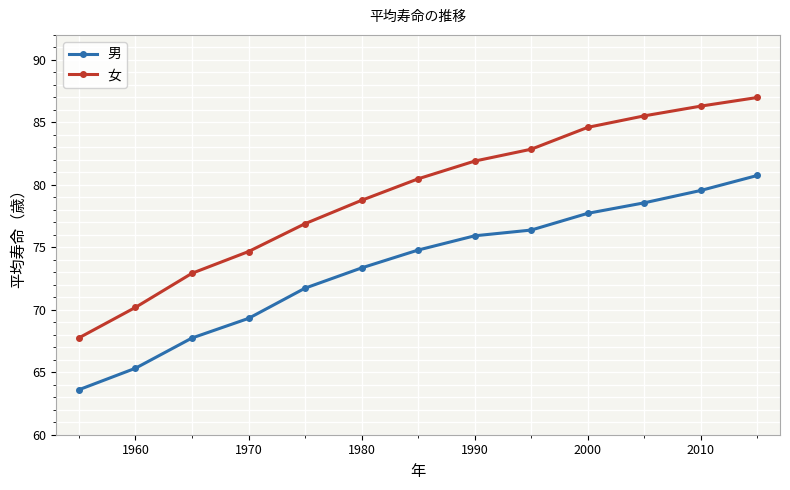

What is the maximum value shown in the chart?

87.0